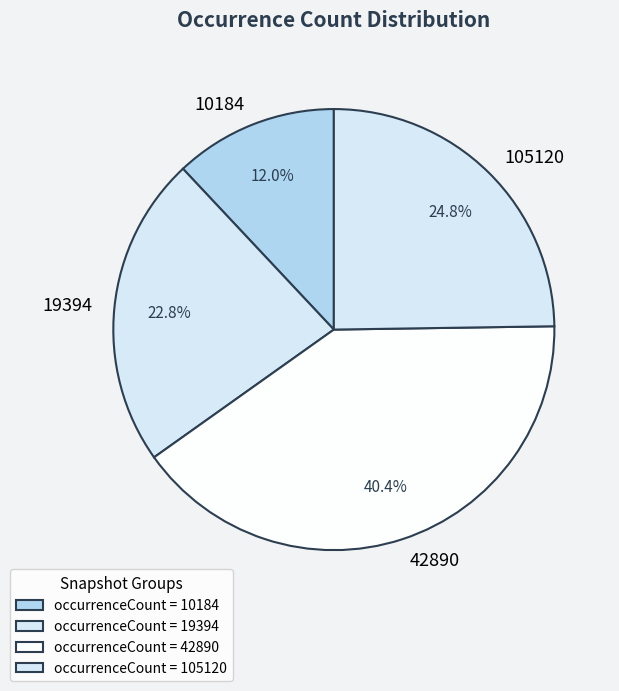

Which has a higher value, 42890 or 10184?

42890